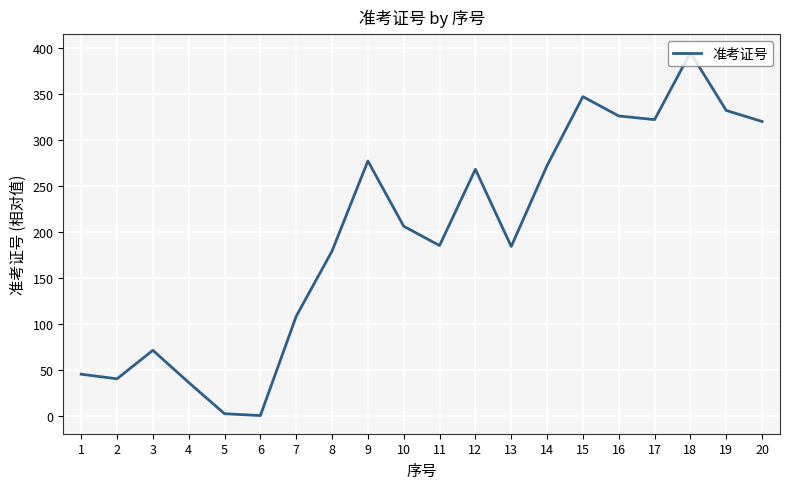

What is the change in value from 6 to 10?

+206